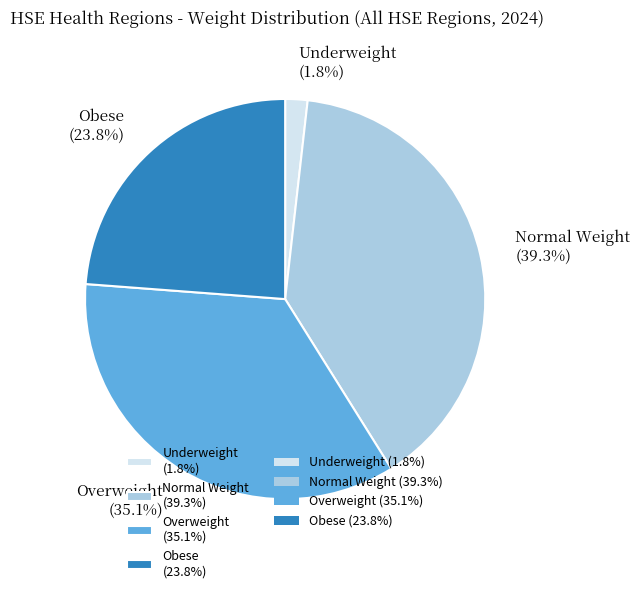

Which category has the biggest portion of the pie?

Normal Weight